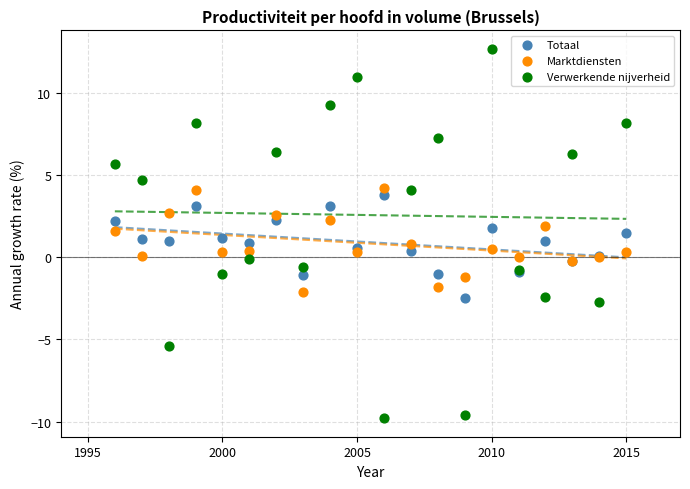

Which series has the largest Y range (max minus min)?

Verwerkende nijverheid